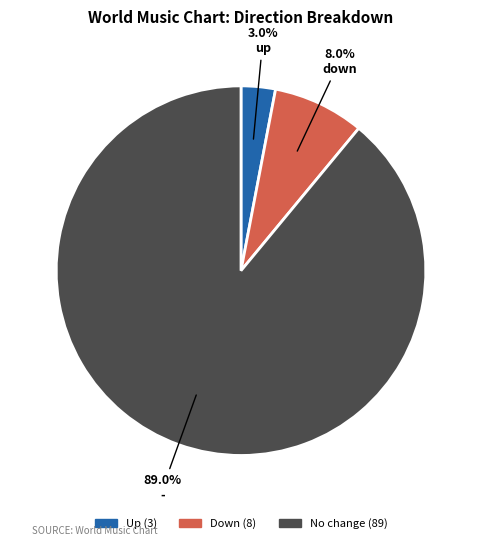

Is there any slice that represents more than half of the pie?

Yes